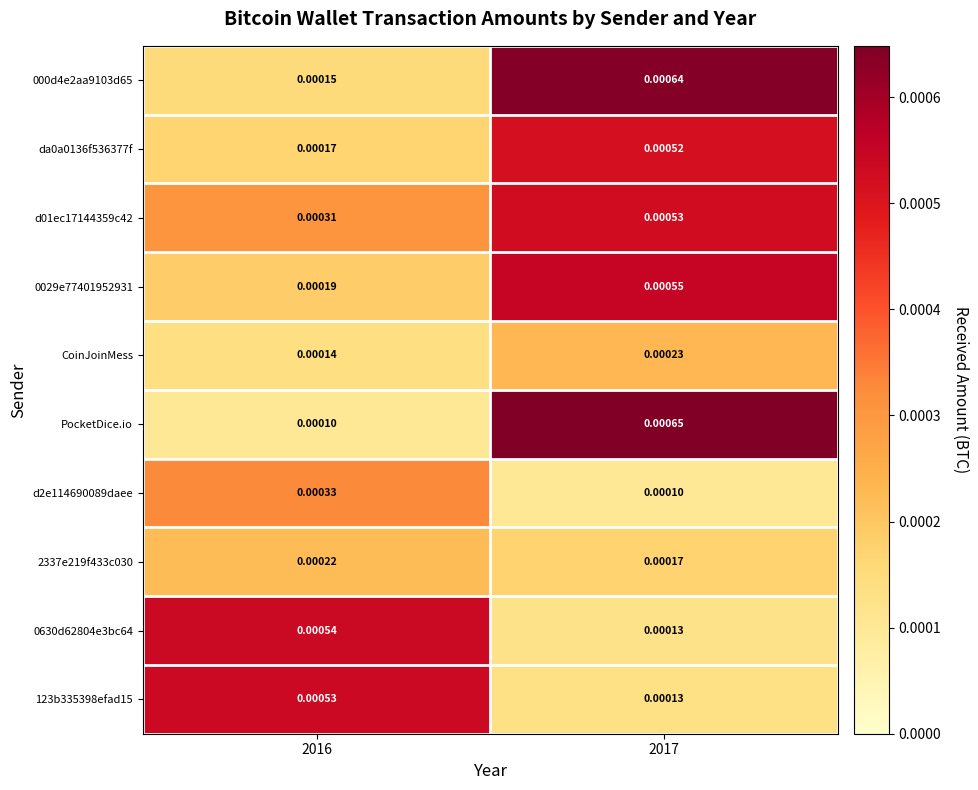

Between 2016 and 2017, which series saw the biggest shift?

PocketDice.io